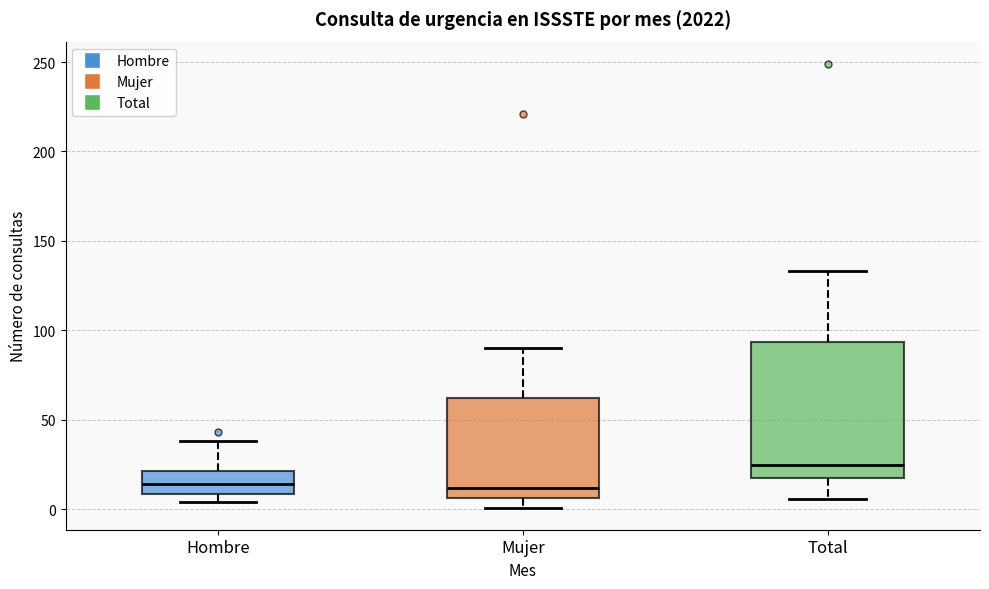

Where does the upper whisker of the box for Mujer end on the y-axis? The values are not printed on the chart, so give them approximately, as read against the axis.

90